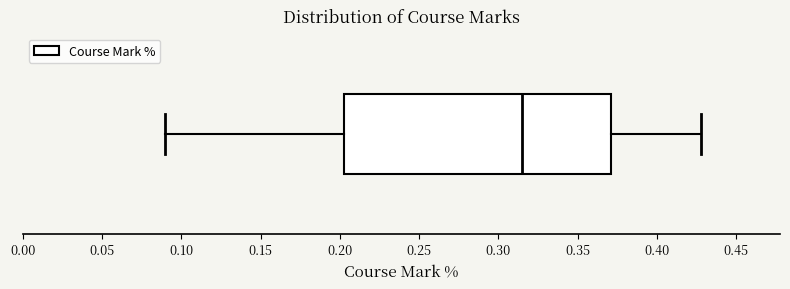

Transcribe this box plot: give where the median line is, the range the box spans, and where the two whiskers end, as read against the x-axis. The values are not printed on the chart, so give them approximately, as read against the axis.

median 0.315, box 0.205 to 0.370, whiskers 0.090 to 0.430